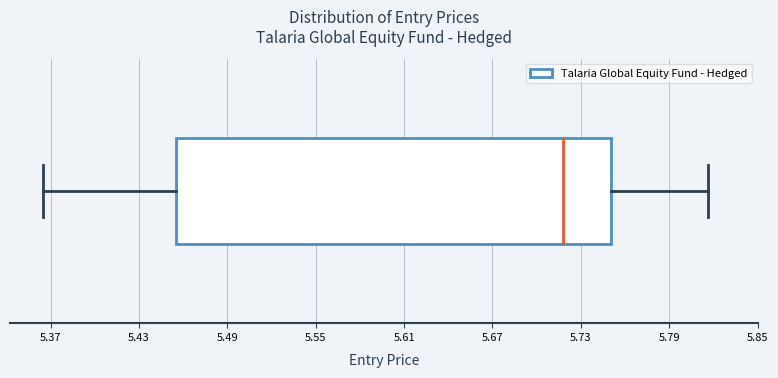

Where does the left whisker of the box end on the x-axis? The values are not printed on the chart, so give them approximately, as read against the axis.

5.37